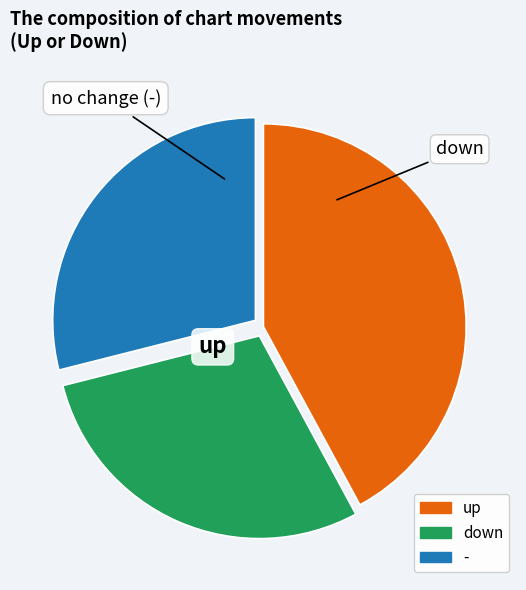

How many slices are in this pie chart?

3